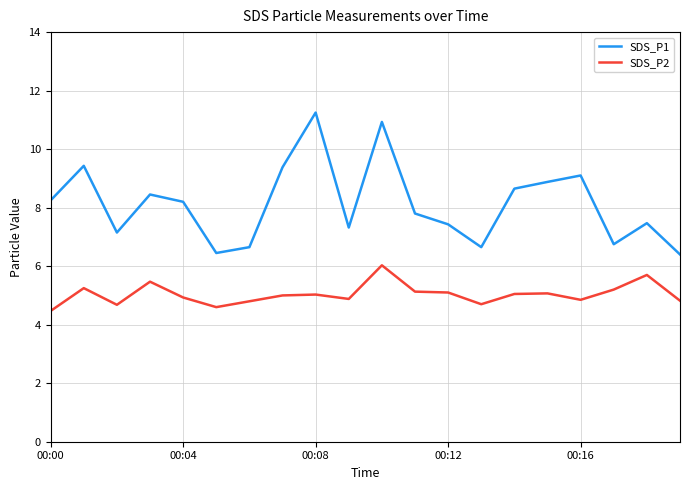

Does the chart have visible grid lines?

Yes